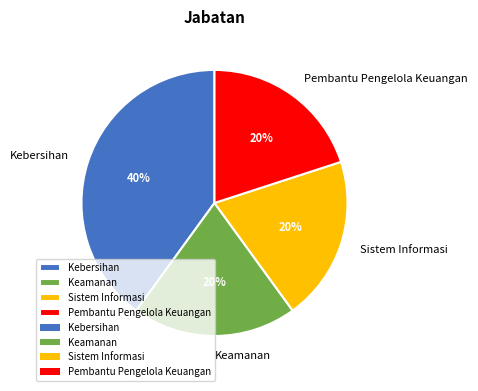

The Sistem Informasi slice represents 10% of the pie. True or false?

False